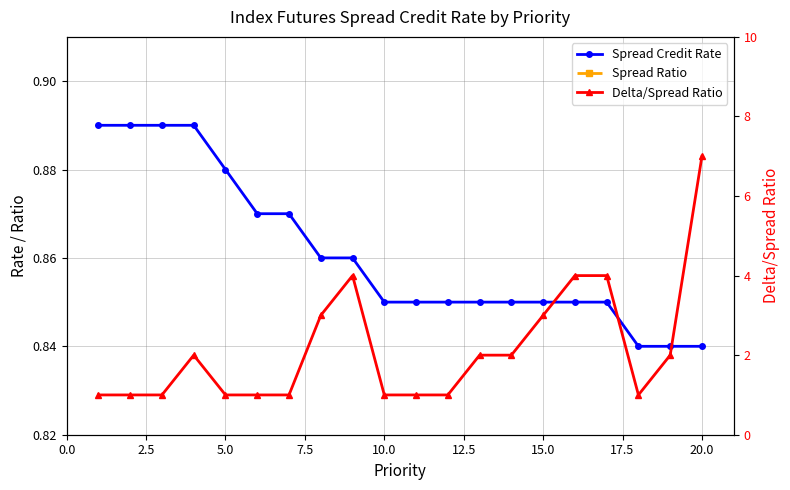

Is this an area chart (filled region under the line)?

No